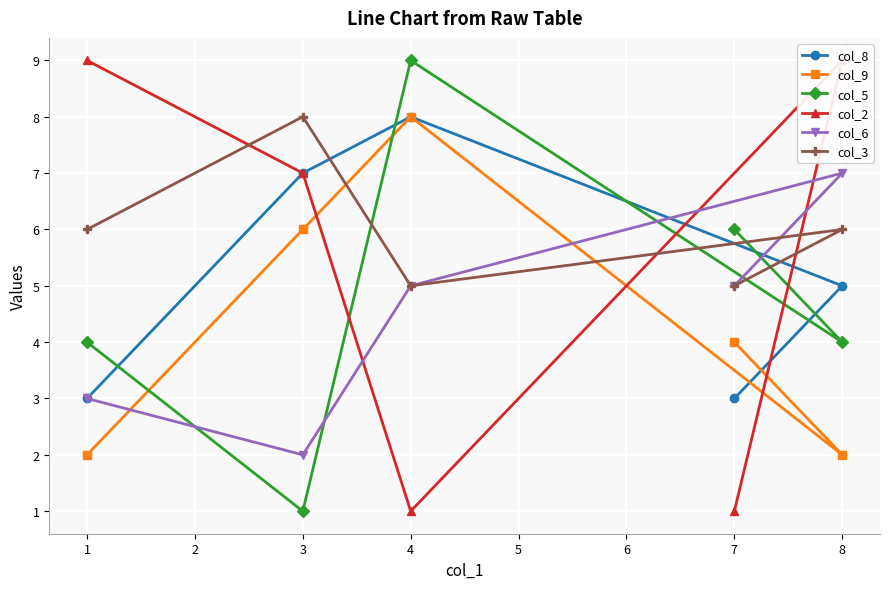

True or false: col_8 has more than 1 interior local peaks.

False